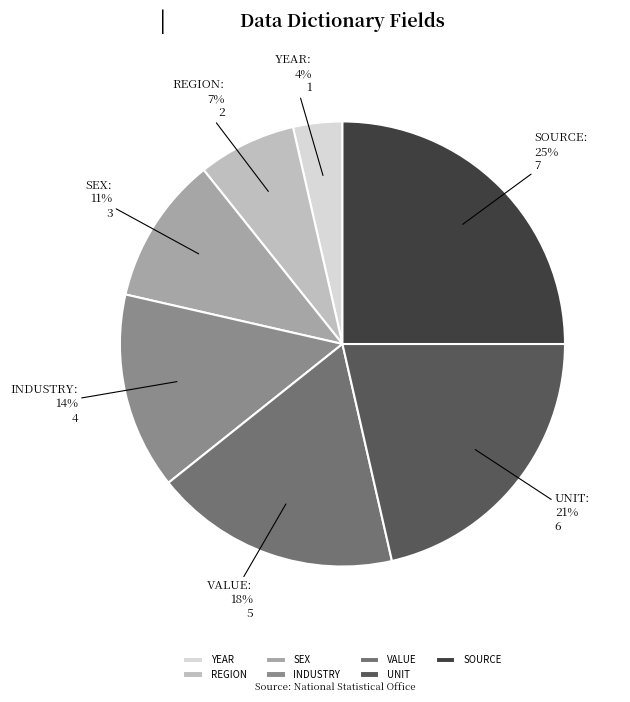

What percentage is the INDUSTRY slice, to the nearest percent?

14%